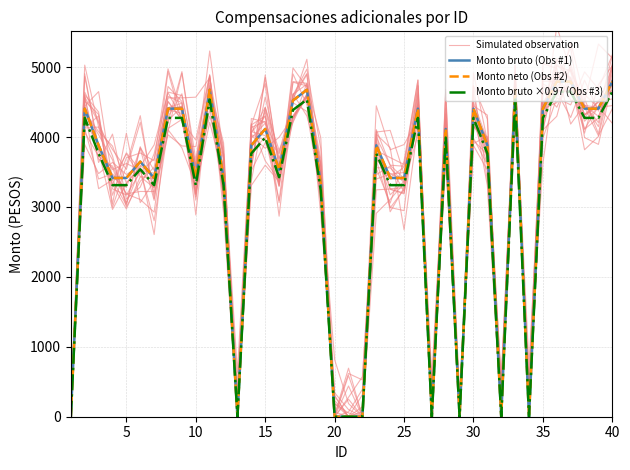

The value of Monto bruto (Obs #1) at 5 is 7225.1. True or false?

False